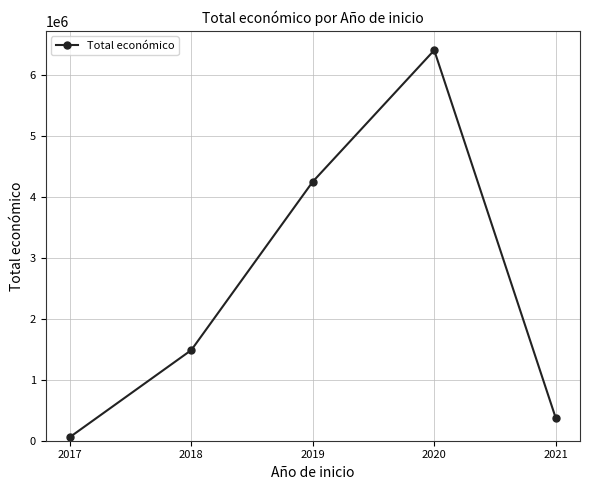

Reading left to right, list all the values displayed in this chart.

2017=58680	2018=1485378	2019=4246311	2020=6401275	2021=373815